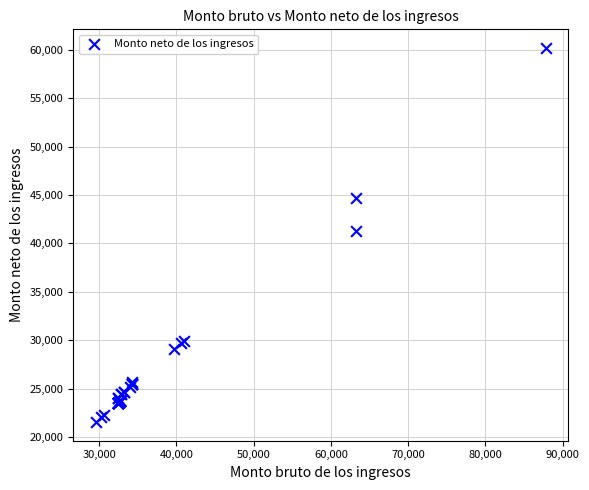

What Y value in the scatter plot is closest to 40870?

41296.9